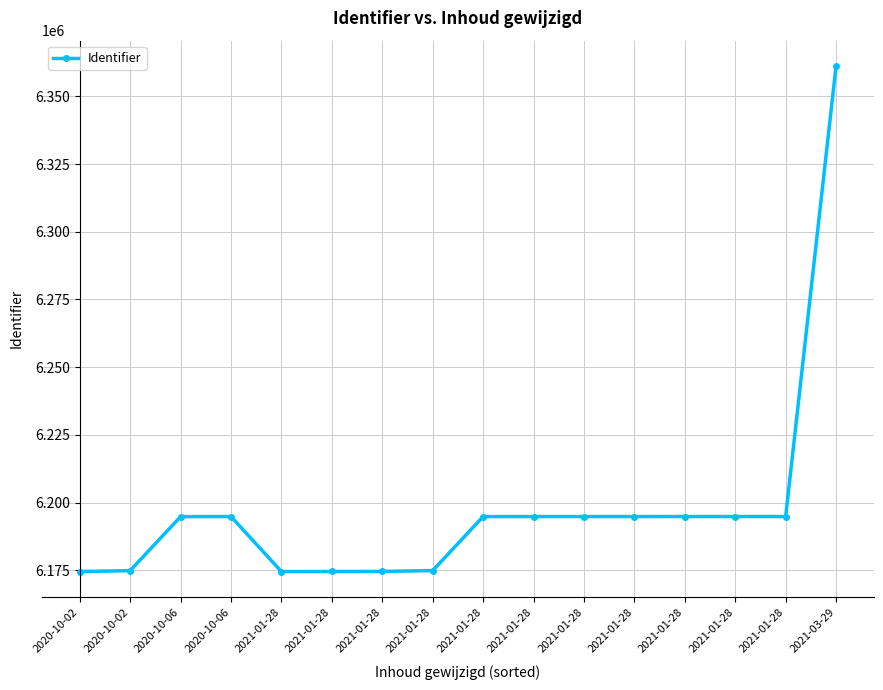

Approximately how many times larger is the value at 2021-01-28 compared to 2021-01-28?

1.0